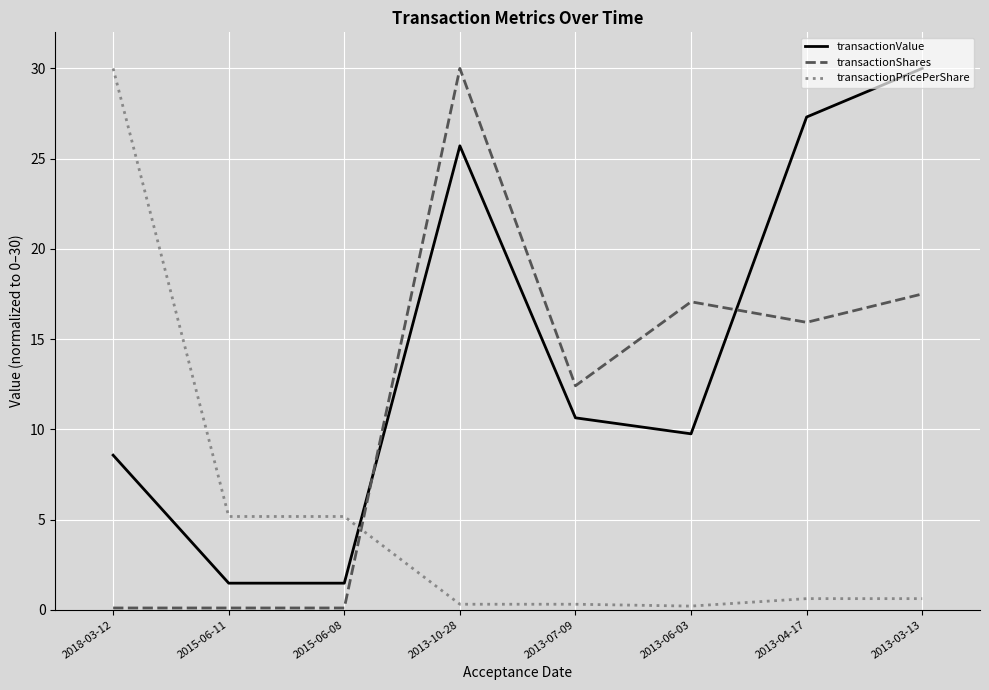

The transactionPricePerShare series shows 0.2 at 2013-06-03. True or false?

True